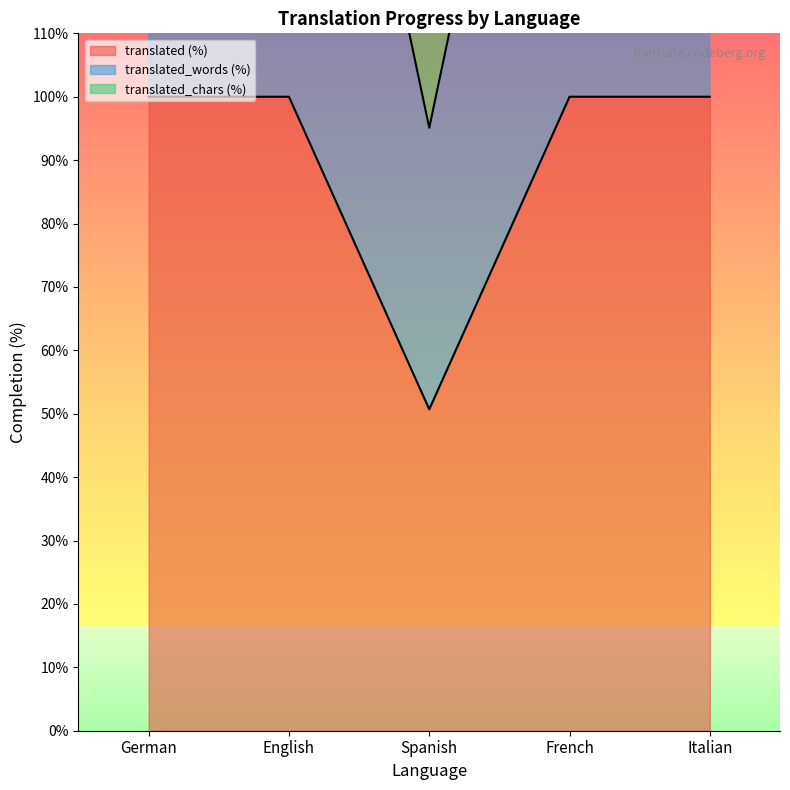

What is the label of the 4th point from the right?

English